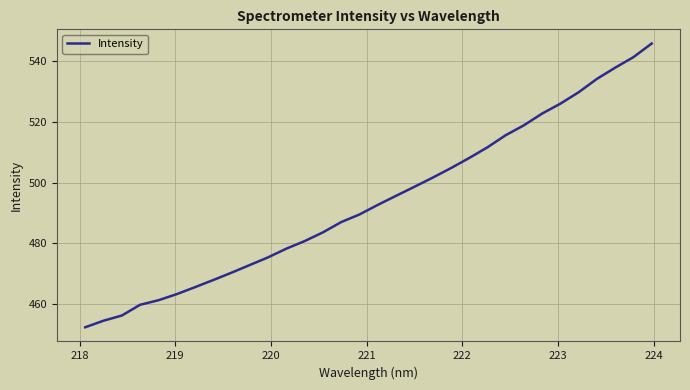

Is this an area chart (filled region under the line)?

No